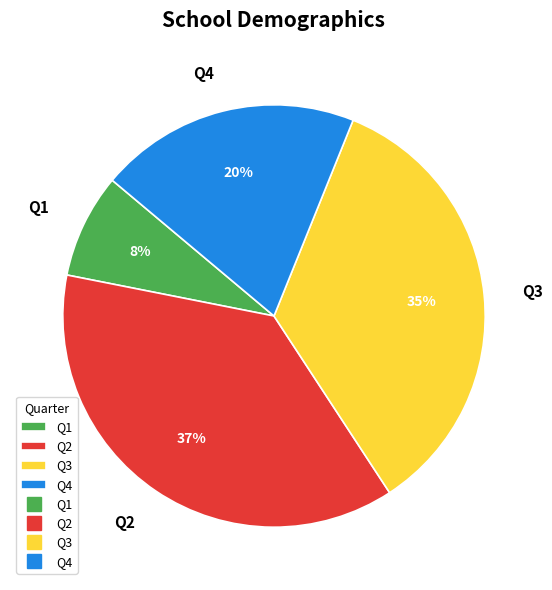

True or false: Q4 accounts for 15% of the total.

False